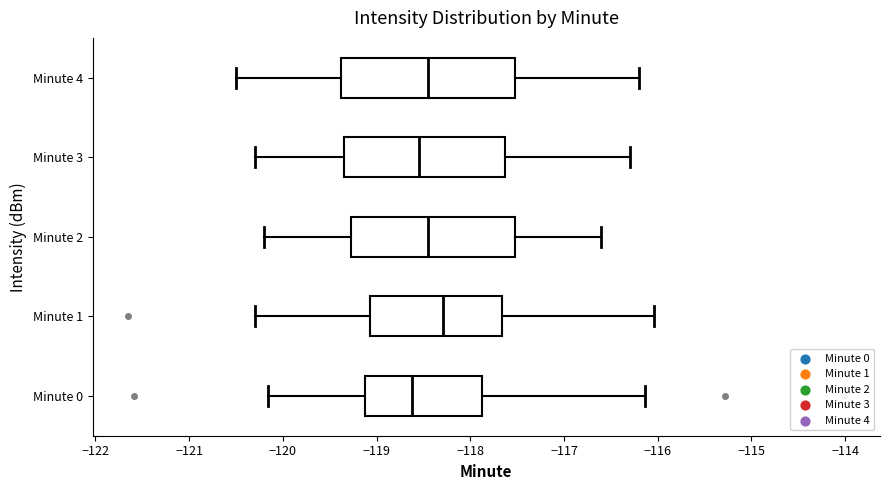

Where does the left whisker of the box for Minute 3 end on the x-axis? The values are not printed on the chart, so give them approximately, as read against the axis.

-120.3